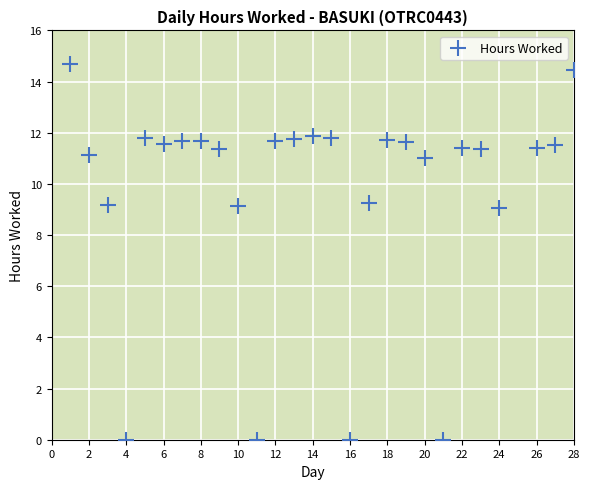

What is the range of X values (max minus min)?

27.0